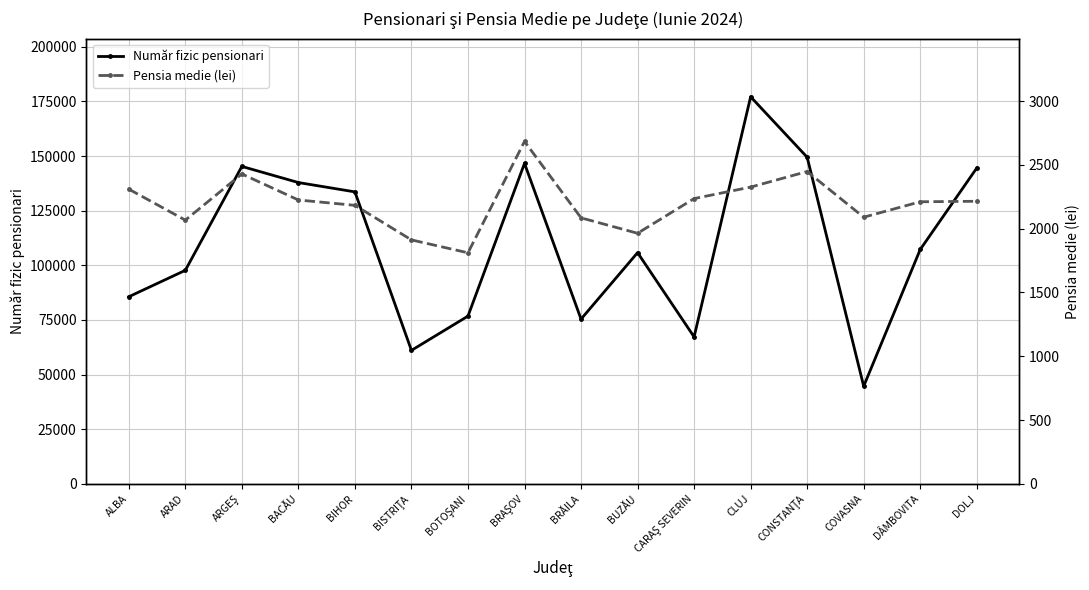

What is the value of the Număr fizic pensionari point at the 14th from the left?

44659